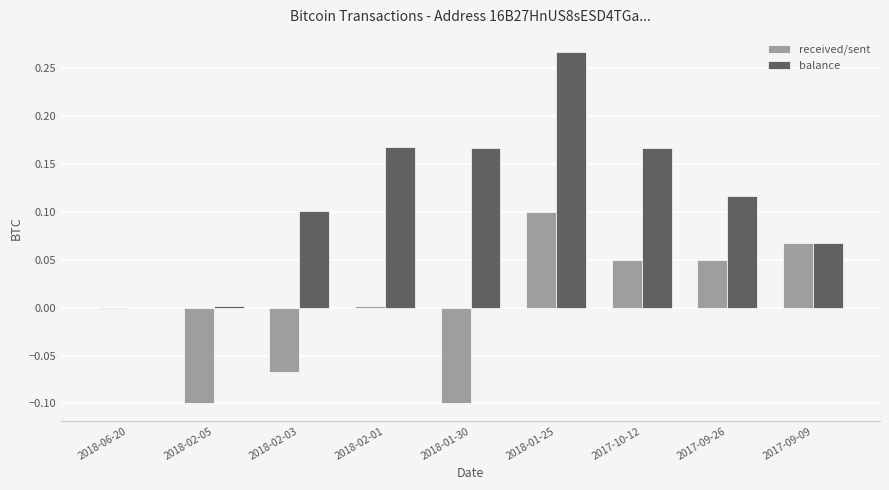

At which category is the sum across all series the highest?

2018-01-25